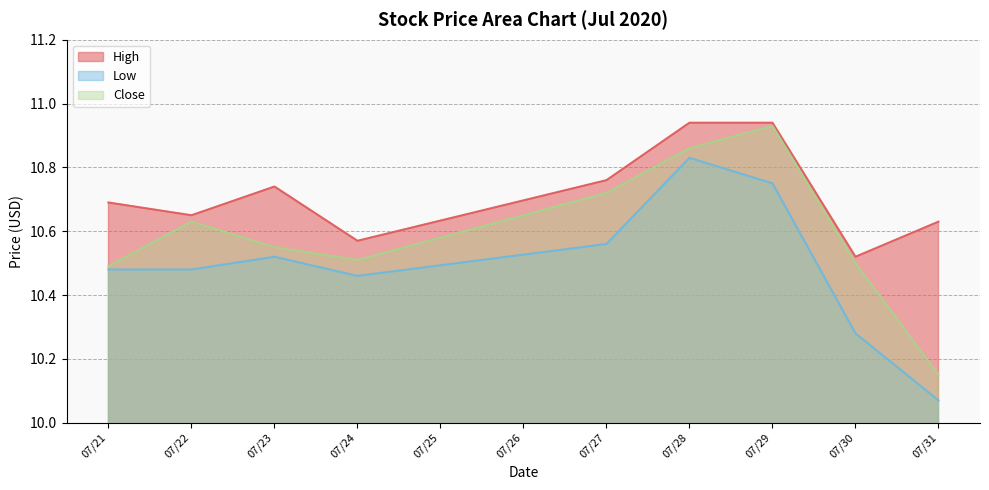

How many lines are shown in the chart?

3